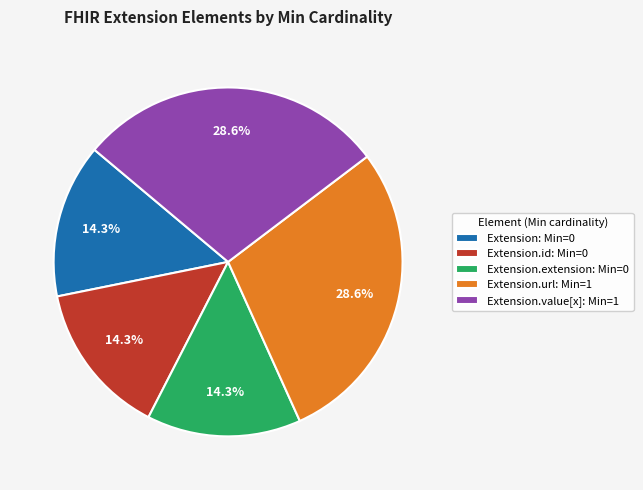

Is there any slice that represents more than half of the pie?

No